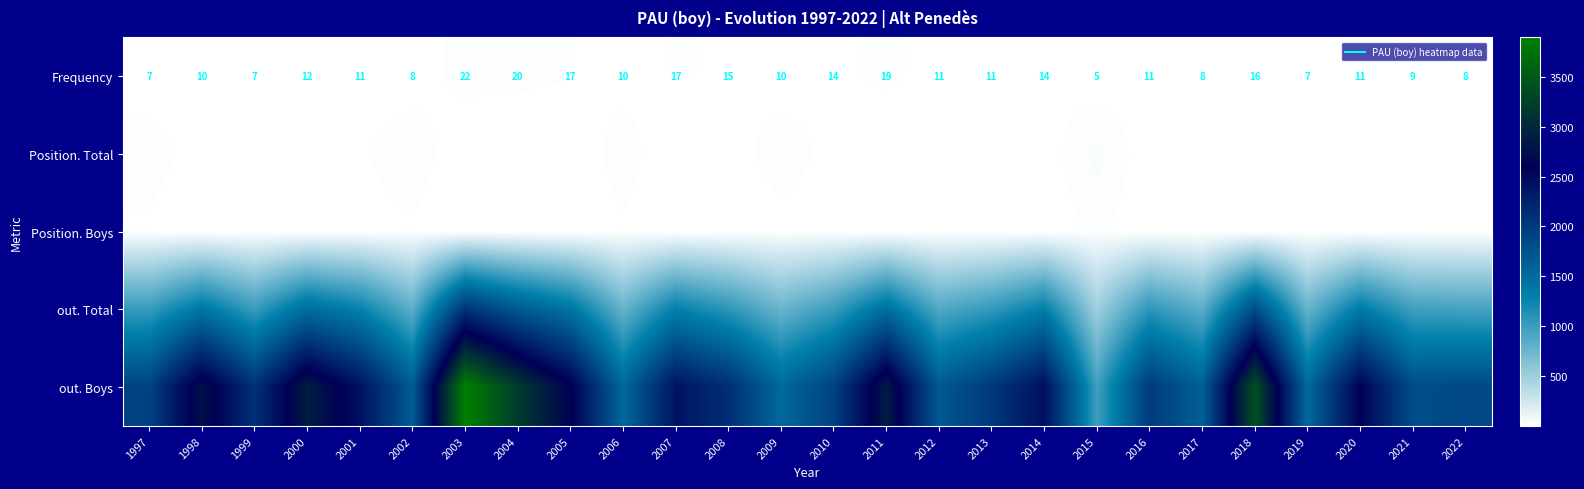

What is the maximum value for Frequency?

22